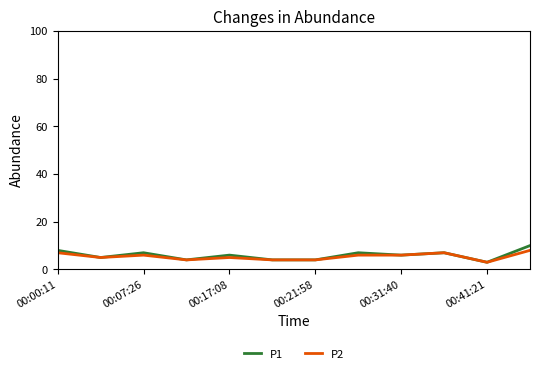

Which series has the largest range (max minus min)?

P1